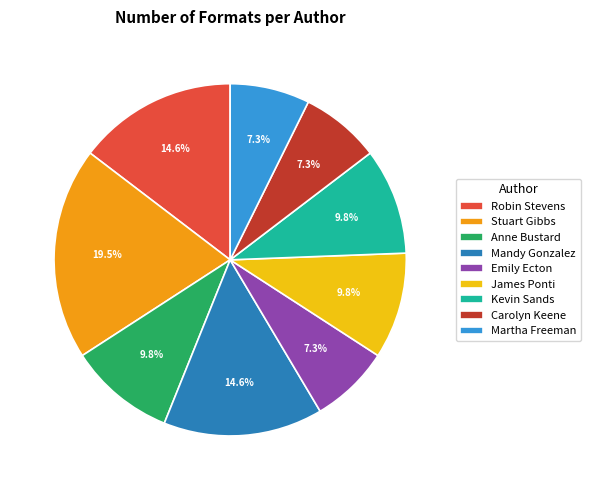

To the nearest percent, what is the difference between the largest and smallest slice percentages?

12%